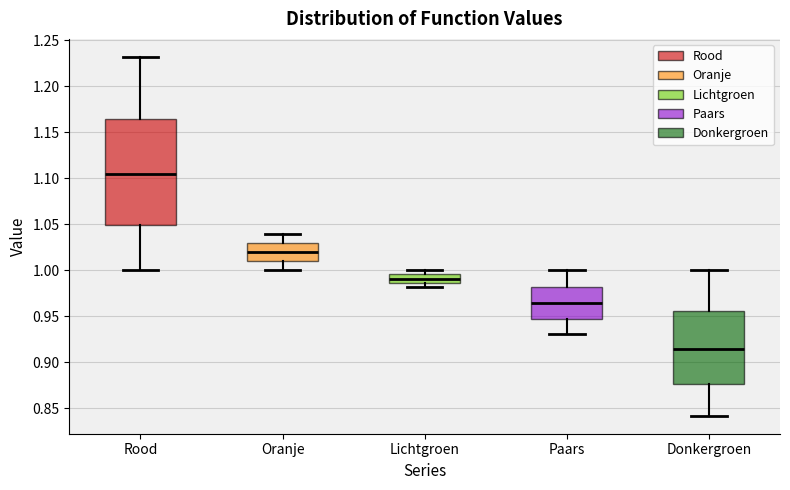

Which box has the lowest median line?

Donkergroen